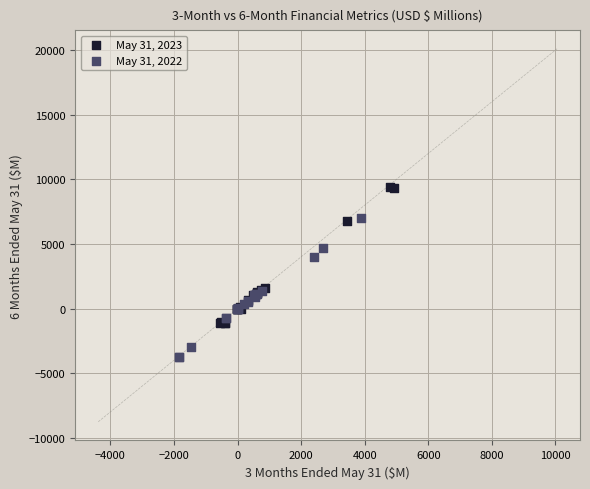

Which series contains the highest Y value?

May 31, 2023